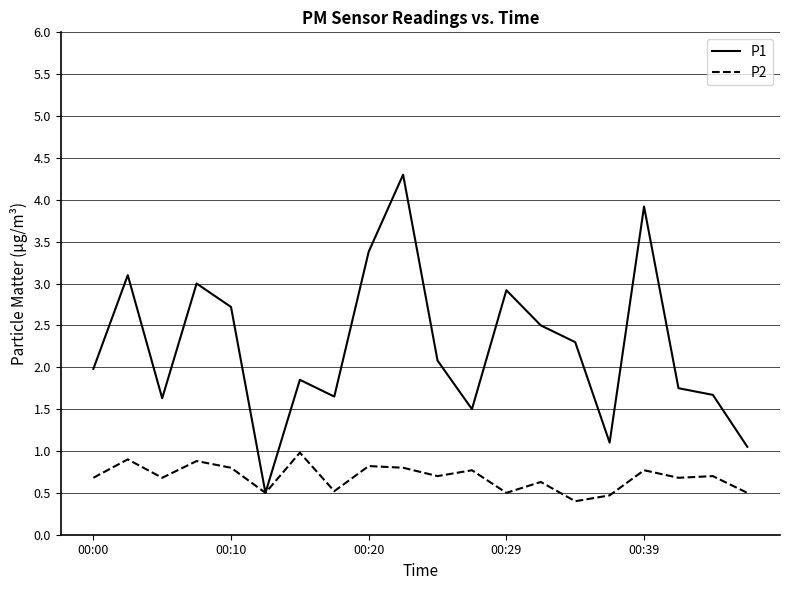

Which series has the widest spread of values?

P1